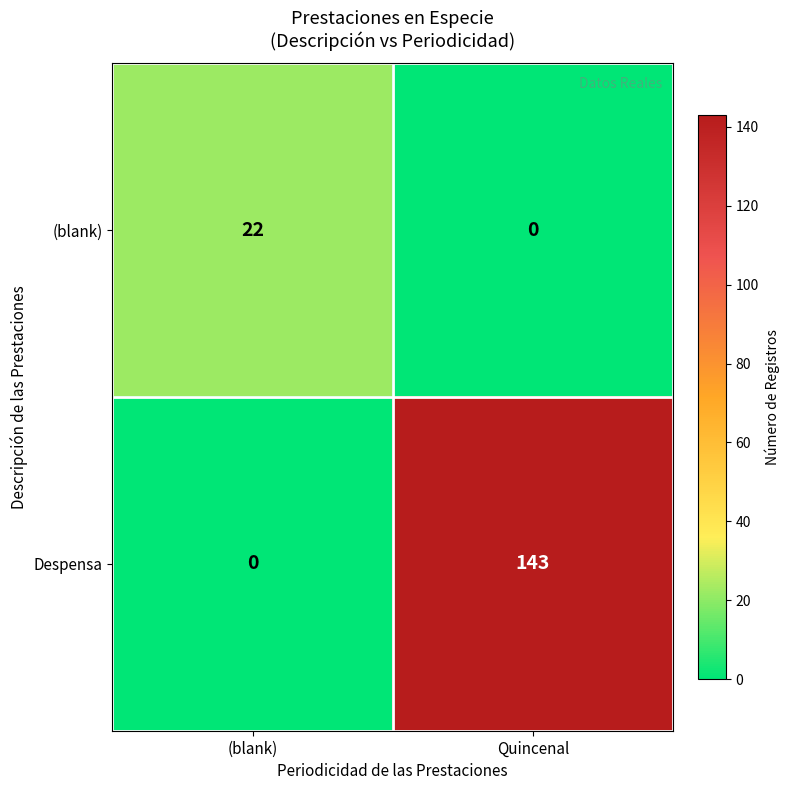

Reading right to left, extract all data points from this chart.

(blank): Quincenal=0	(blank)=22
Despensa: Quincenal=143	(blank)=0